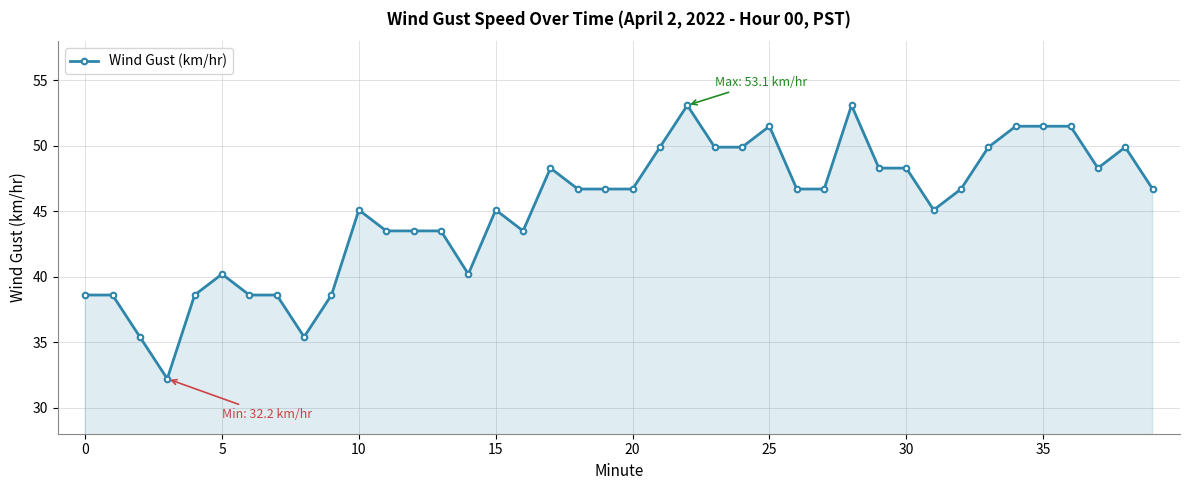

What is the maximum value shown in the chart?

53.1